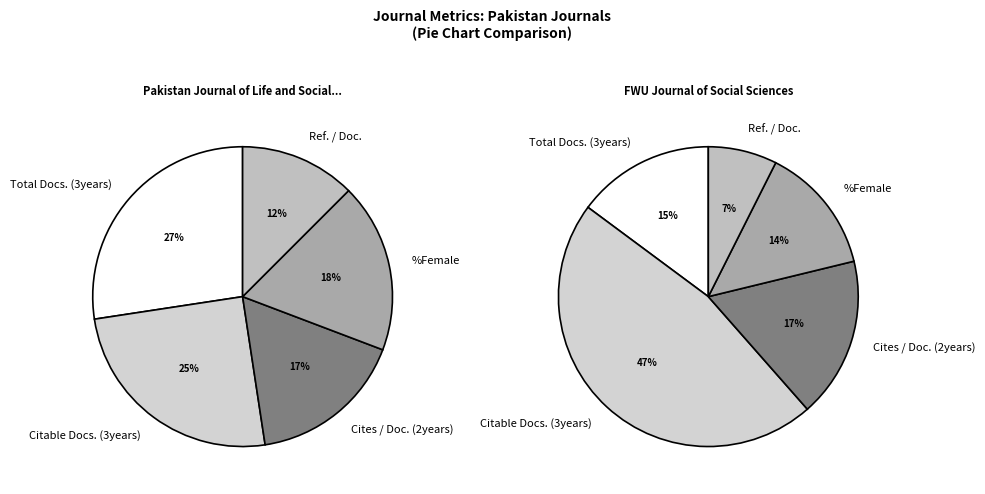

Rank the series by their average value, from lowest to highest.

Pakistan Journal of Life and Social Sciences, FWU Journal of Social Sciences